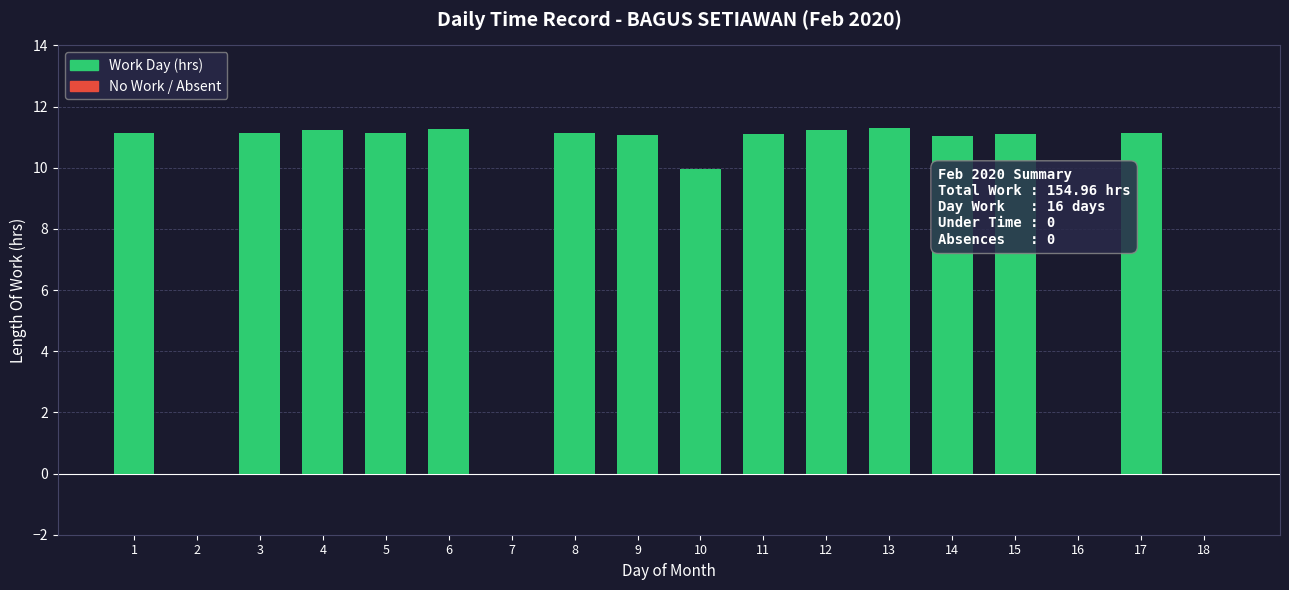

What is the sum of the values at 10 and 9?

21.0